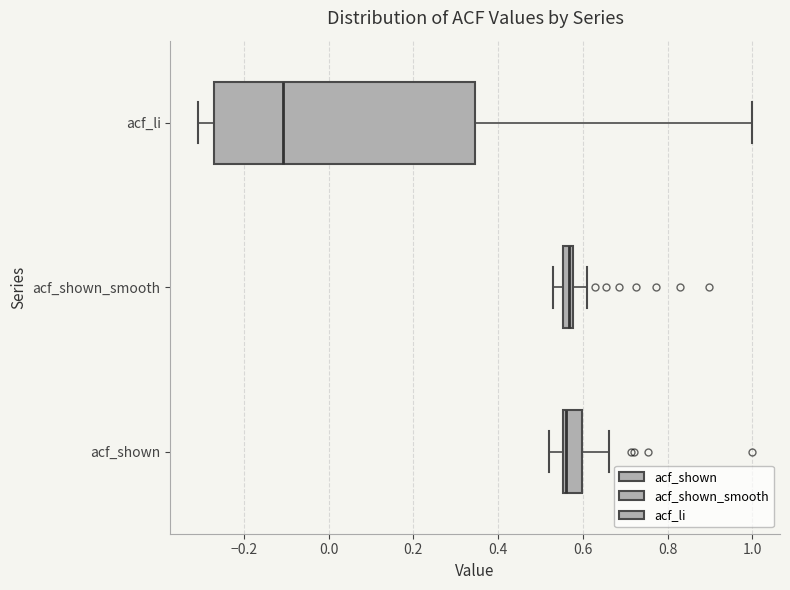

Comparing the boxes themselves (not the whiskers), which one is the widest?

acf_li